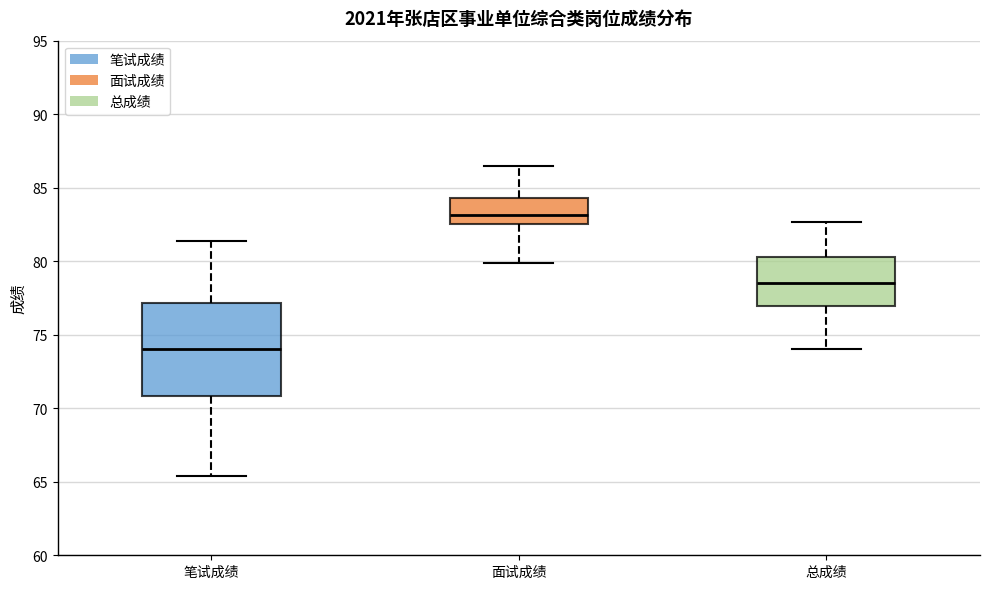

Reading left to right, transcribe this box plot: for each box, give where its median line is, the range the box spans, and where its two whiskers end, as read against the y-axis. The values are not printed on the chart, so give them approximately, as read against the axis.

笔试成绩: median 74.0, box 71.0 to 77.0, whiskers 65.5 to 81.5
面试成绩: median 83.0, box 82.5 to 84.5, whiskers 80.0 to 86.5
总成绩: median 78.5, box 77.0 to 80.5, whiskers 74.0 to 82.5